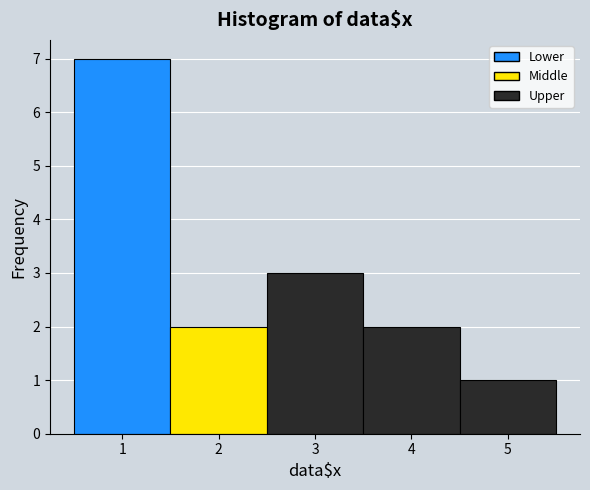

What is the height of the bar covering 1.5 to 2.5 on the x-axis? The values are not printed on the chart, so give them approximately, as read against the axis.

2